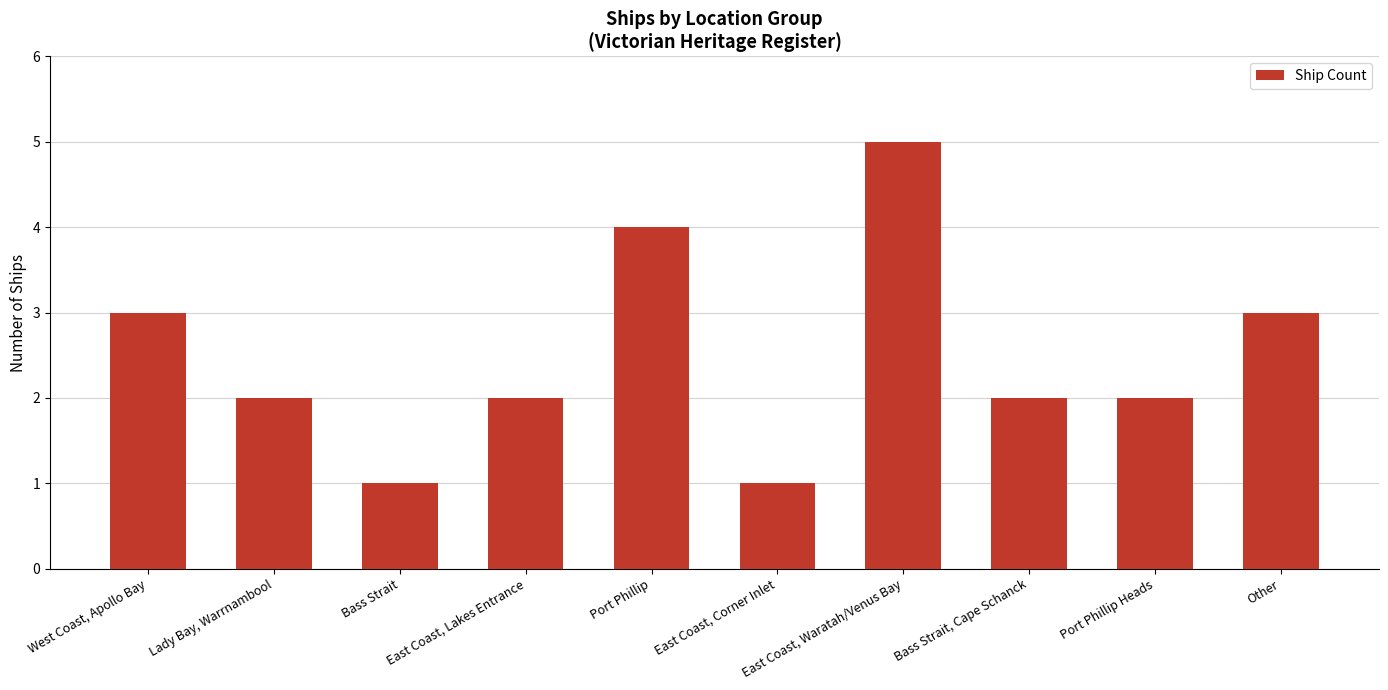

Approximately how many times larger is the value at Lady Bay, Warrnambool compared to Bass Strait, Cape Schanck?

1.0